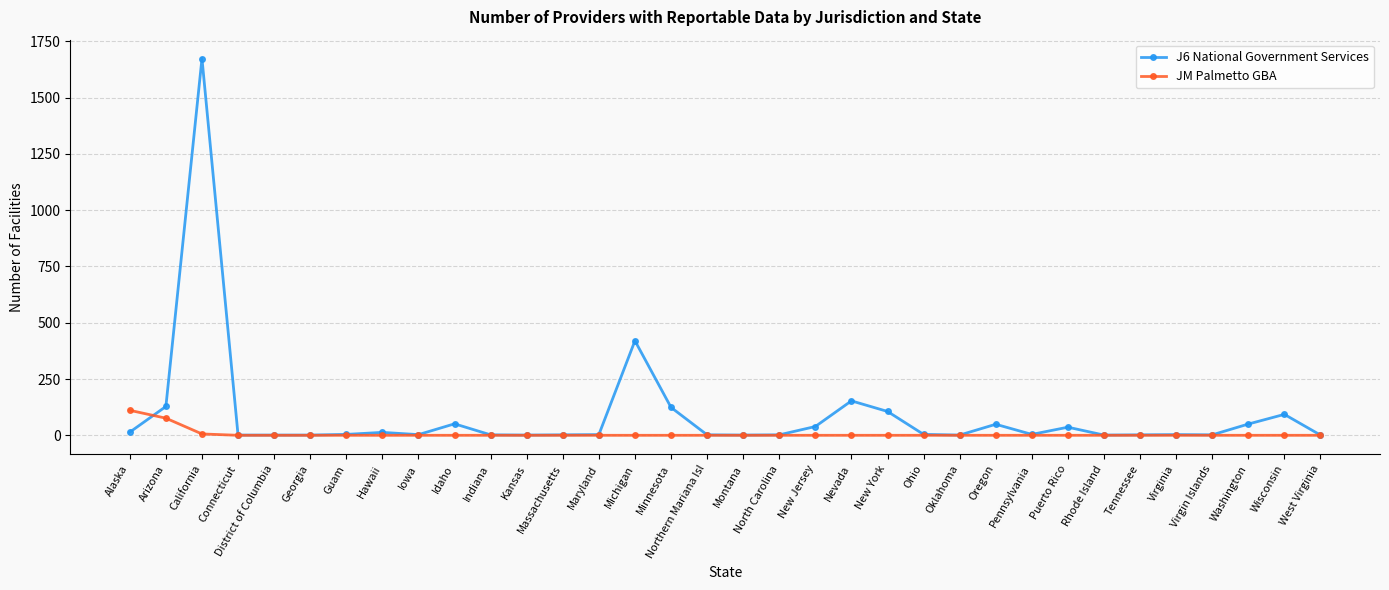

List the series in order of their overall mean, lowest first.

JM Palmetto GBA, J6 National Government Services